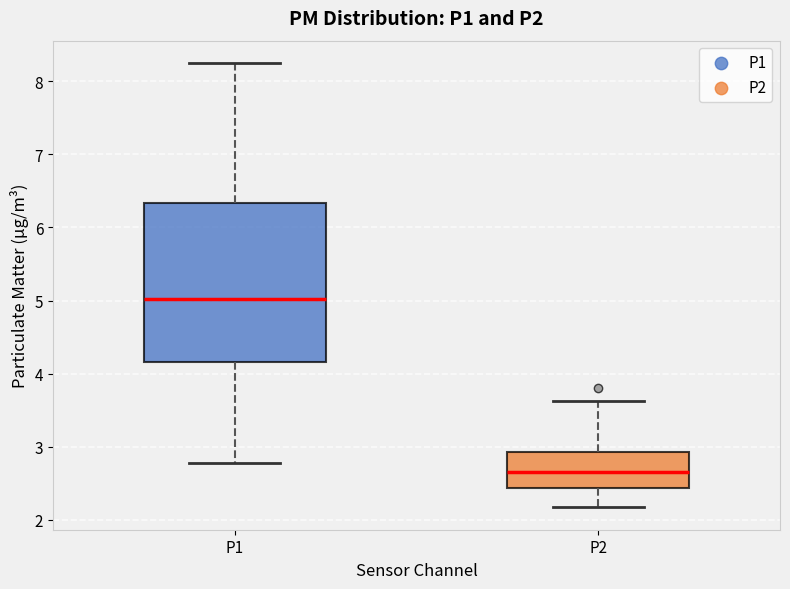

Comparing the boxes themselves (not the whiskers), which one is the tallest?

P1